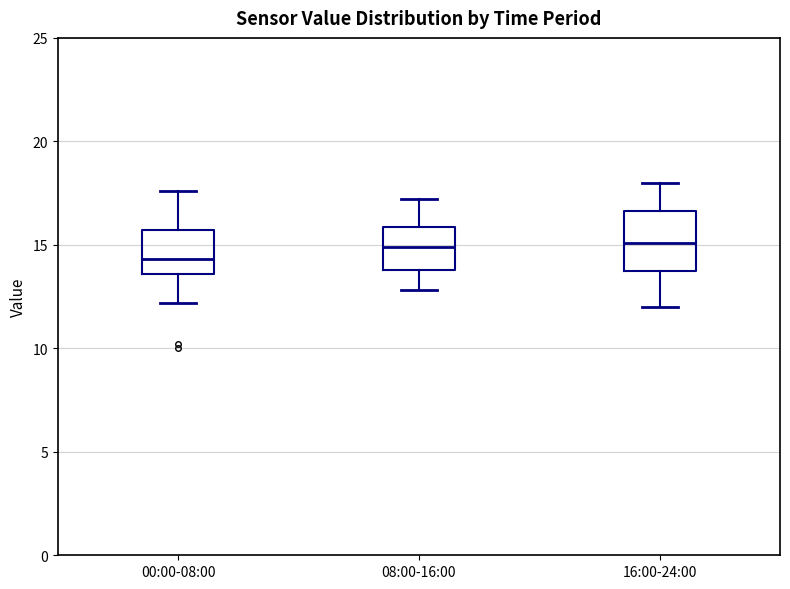

Where does the lower whisker of the box for 00:00-08:00 end on the y-axis? The values are not printed on the chart, so give them approximately, as read against the axis.

12.0